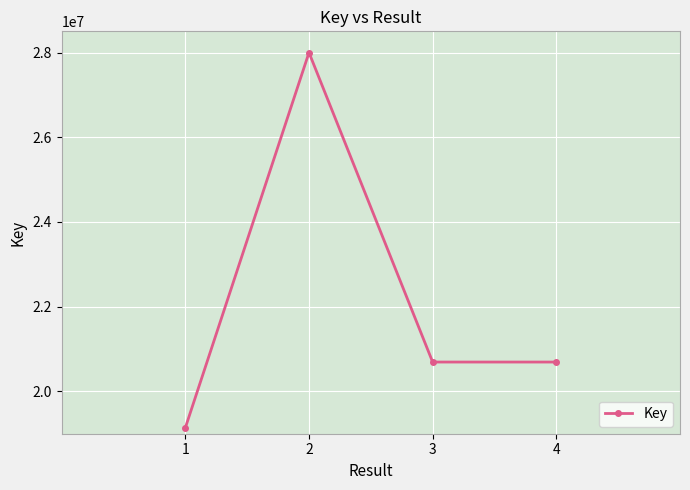

Approximately how many times larger is the value at 3 compared to 2?

0.7